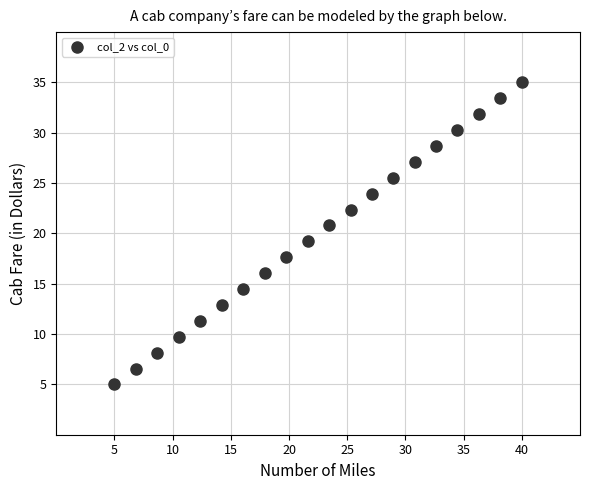

What is the range of Y values (max minus min)?

30.0